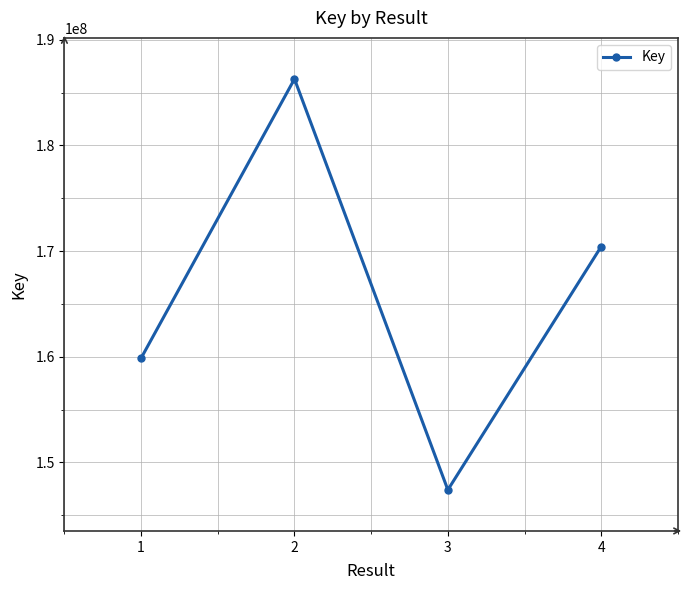

List the labels in order of value, largest first.

2, 4, 1, 3